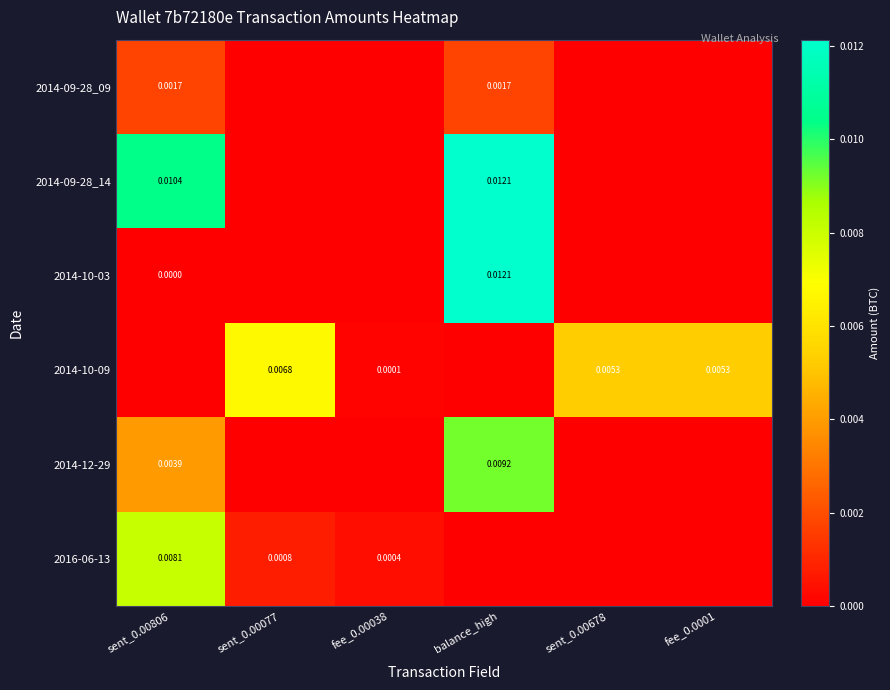

Is the value of 2014-12-29 at sent_0.00806 greater than the value of 2016-06-13 at sent_0.00077?

Yes